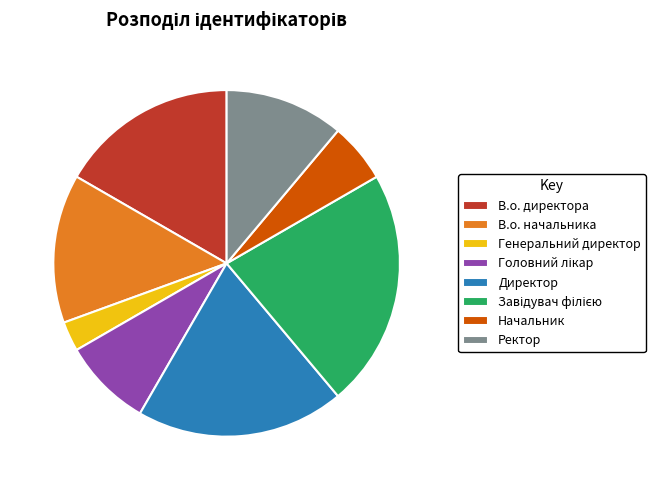

Which slice is the smallest?

Генеральний директор